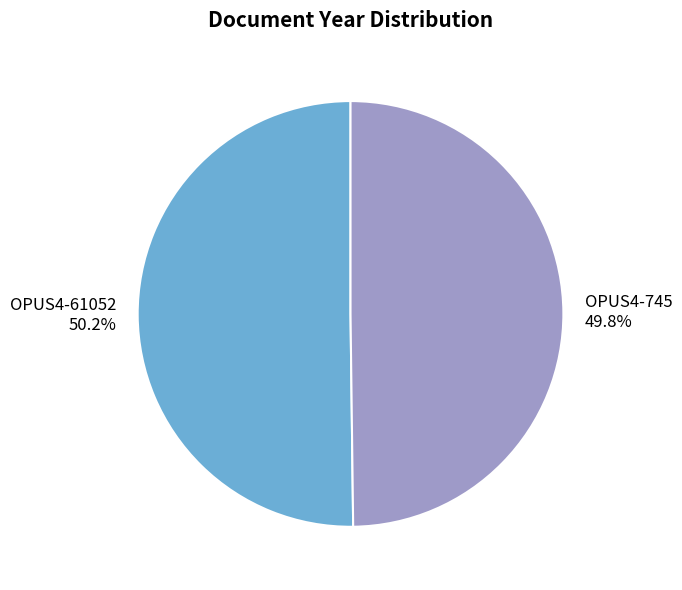

Does any single category account for the majority?

Yes